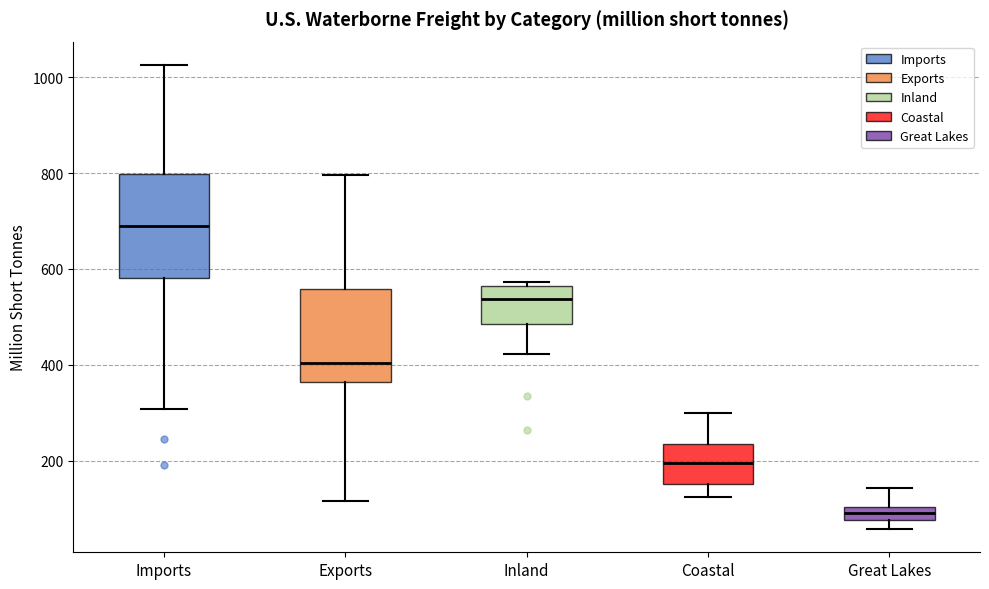

Which box is the tallest, from its lower edge to its upper edge?

Imports